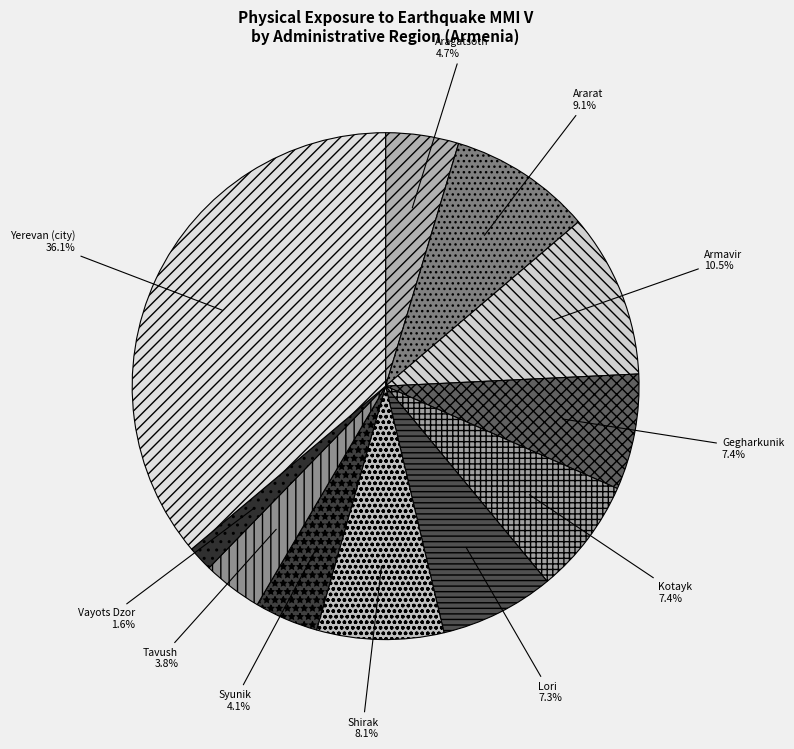

Is Armavir the majority of the pie?

No